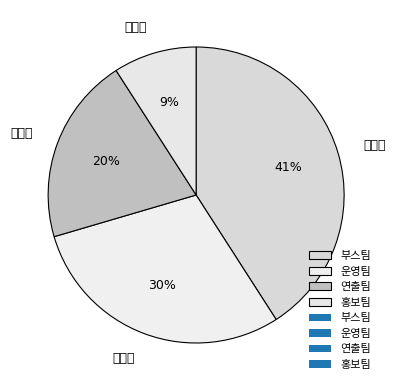

To the nearest percent, what portion does 홍보팀 represent?

9%